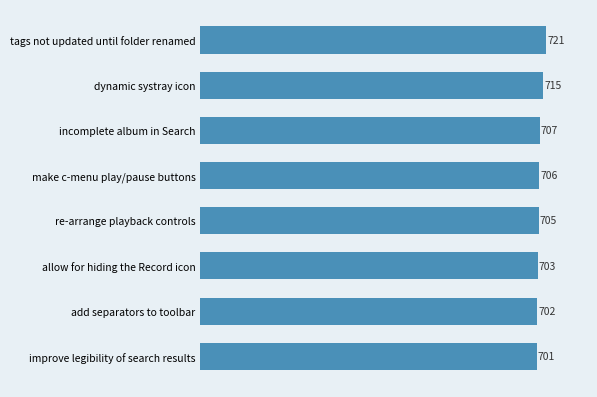

Does the chart contain stacked bars?

No